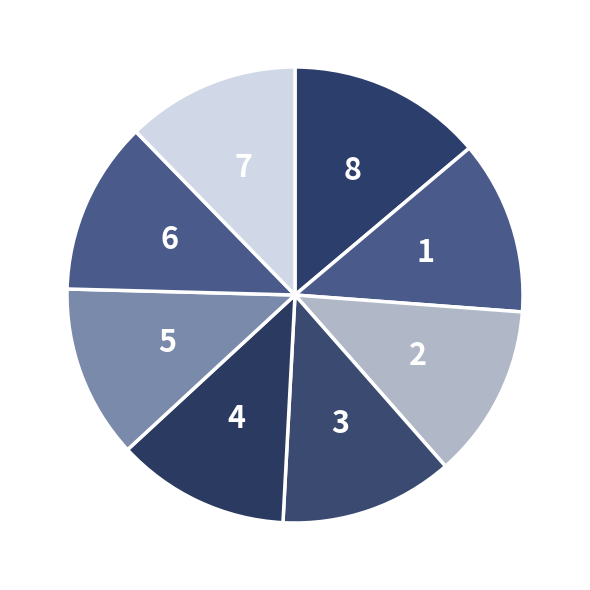

Count the number of slices in the pie.

8